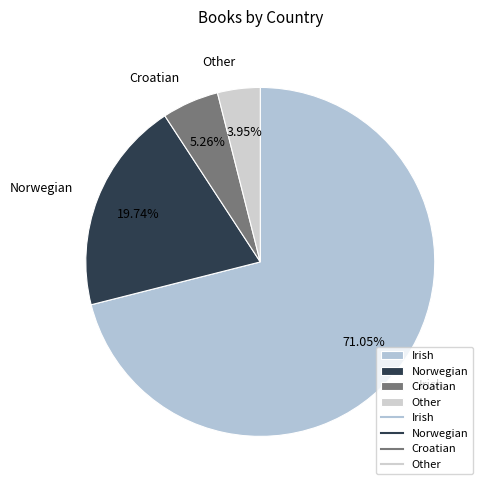

How many segments does this pie chart have?

4